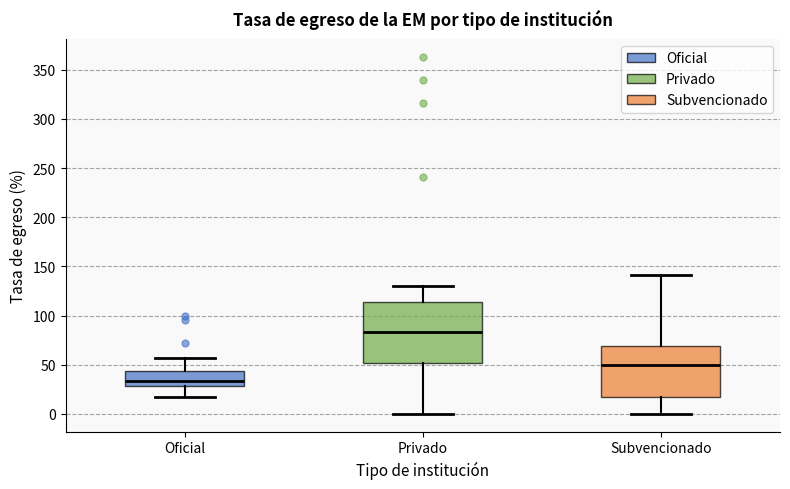

Which box's median line is the highest?

Privado